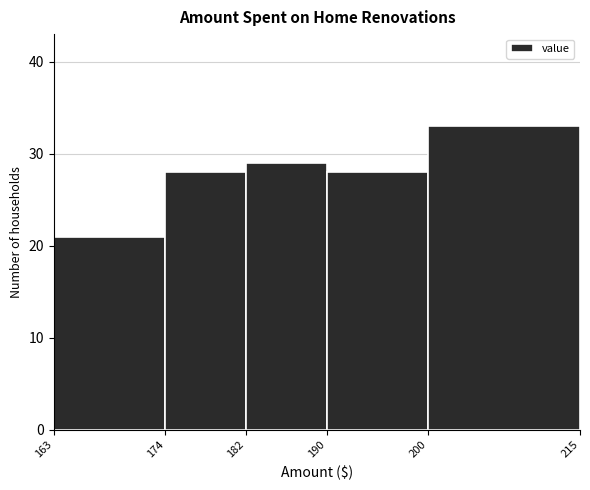

Reading left to right, transcribe this chart: for each bar, give the range it covers on the x-axis and its height. The values are not printed on the chart, so give them approximately, as read against the axis.

163 to 174: 21
174 to 182: 28
182 to 190: 29
190 to 200: 28
200 to 215: 33